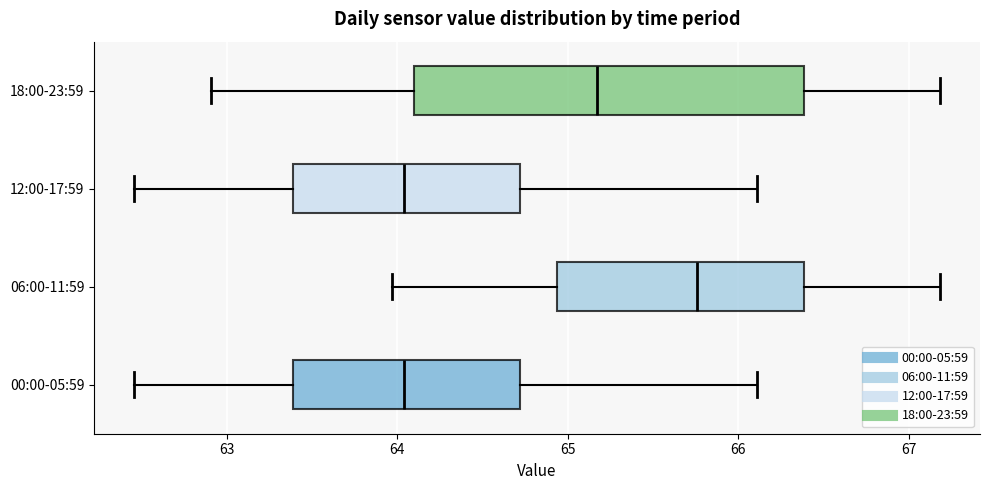

Where is the left edge of the box for 06:00-11:59 on the x-axis? The values are not printed on the chart, so give them approximately, as read against the axis.

64.9